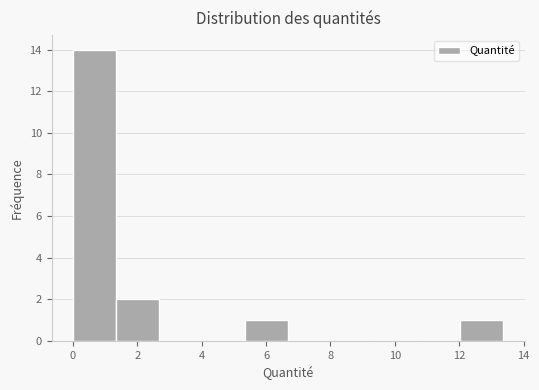

Over which range of the x-axis is the bar tallest?

0.0 to 1.4